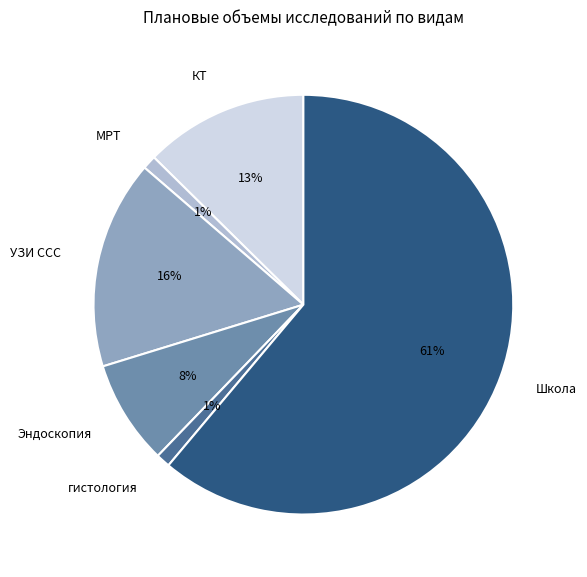

Is there any slice that represents more than half of the pie?

Yes